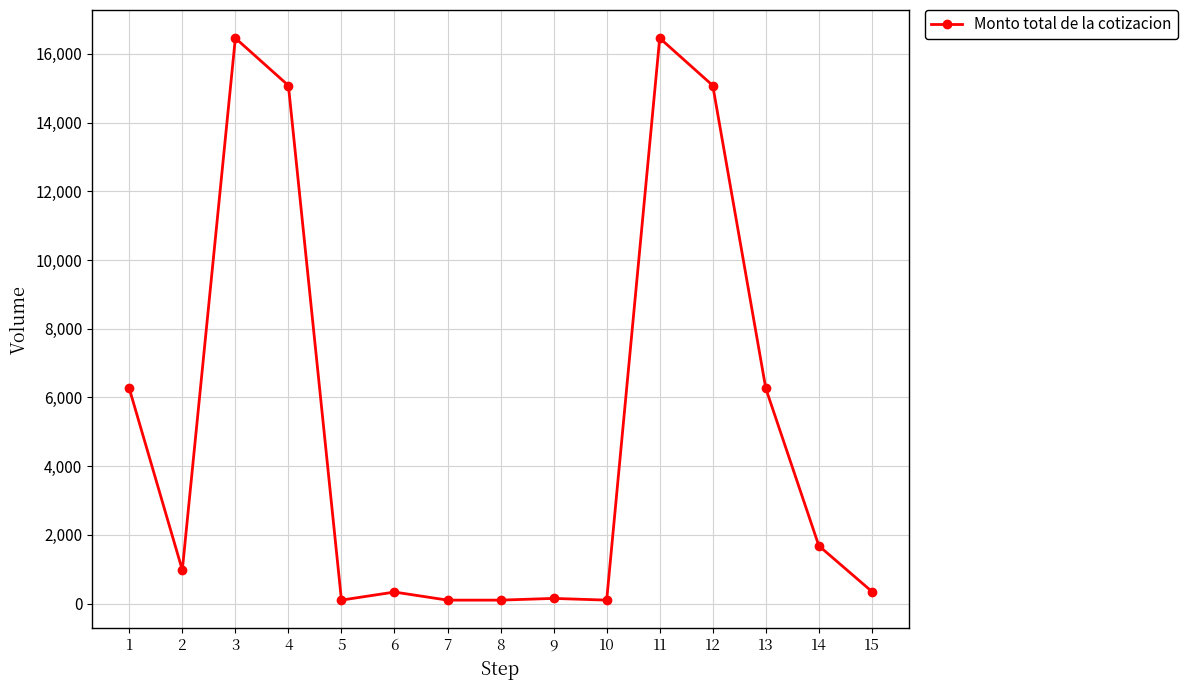

Where is the first local minimum?

2